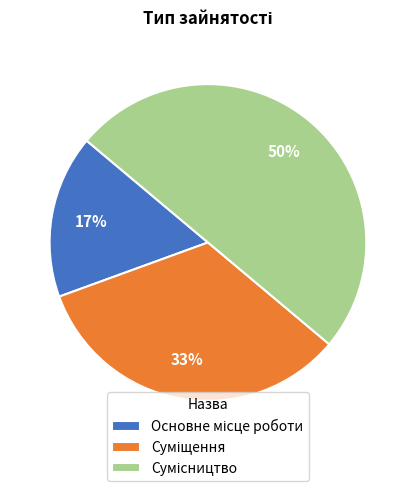

To the nearest percent, what is the average slice percentage?

33%